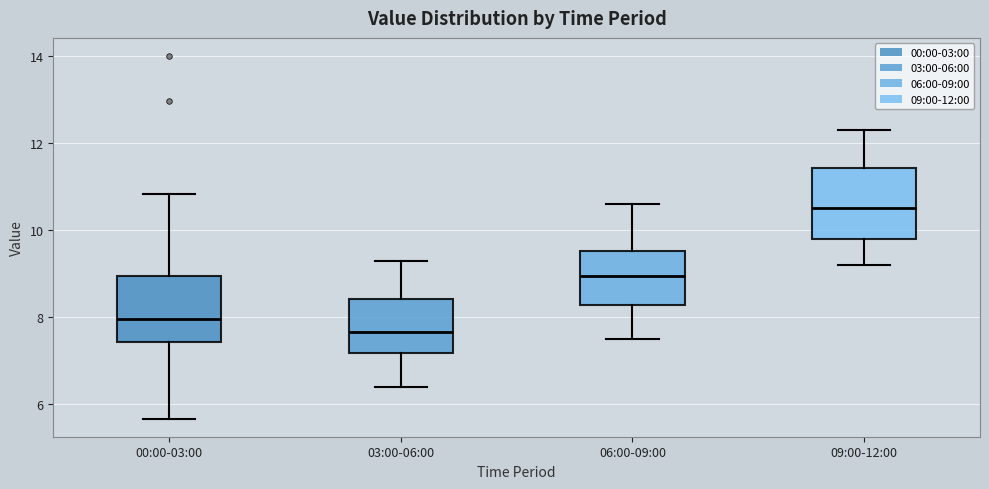

Which box's median line is the highest?

09:00-12:00